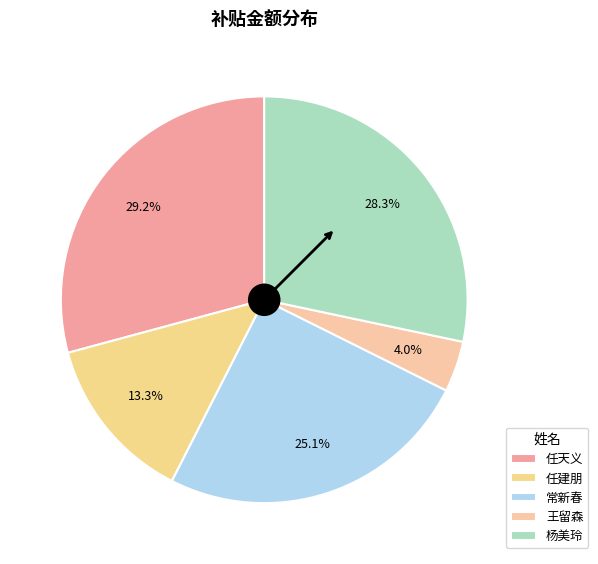

How many segments does this pie chart have?

5